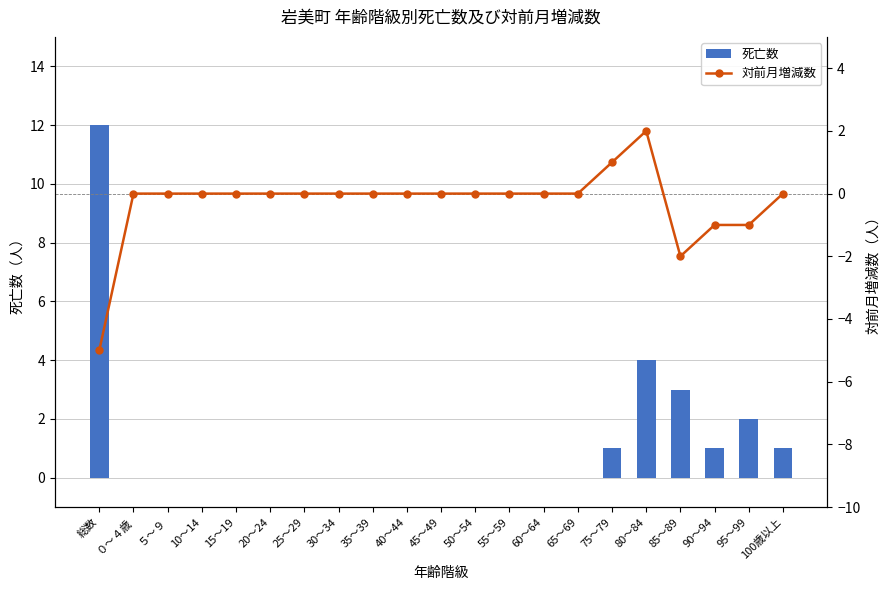

True or false: 死亡数 has a value of -6 at 50～54.

False